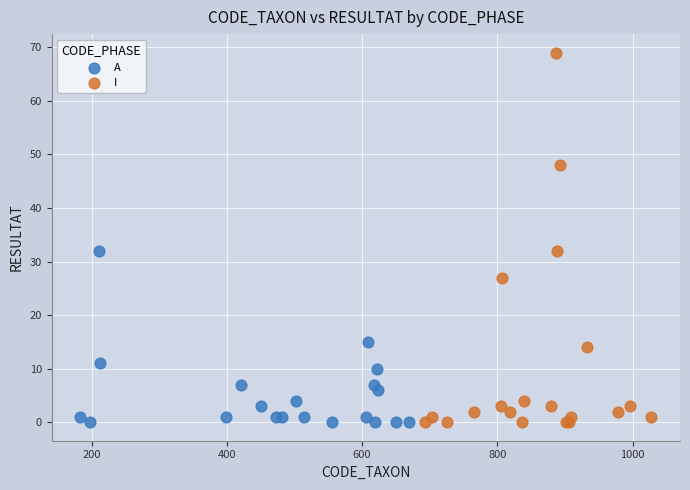

What are all the series names shown in the legend?

A, I